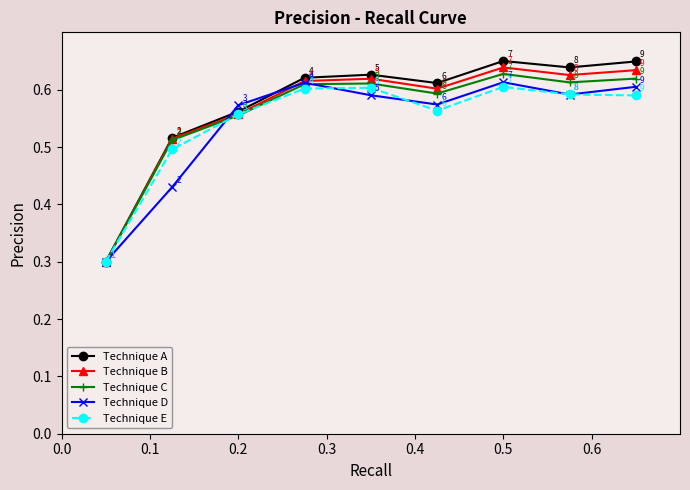

What is the smallest value displayed?

0.3